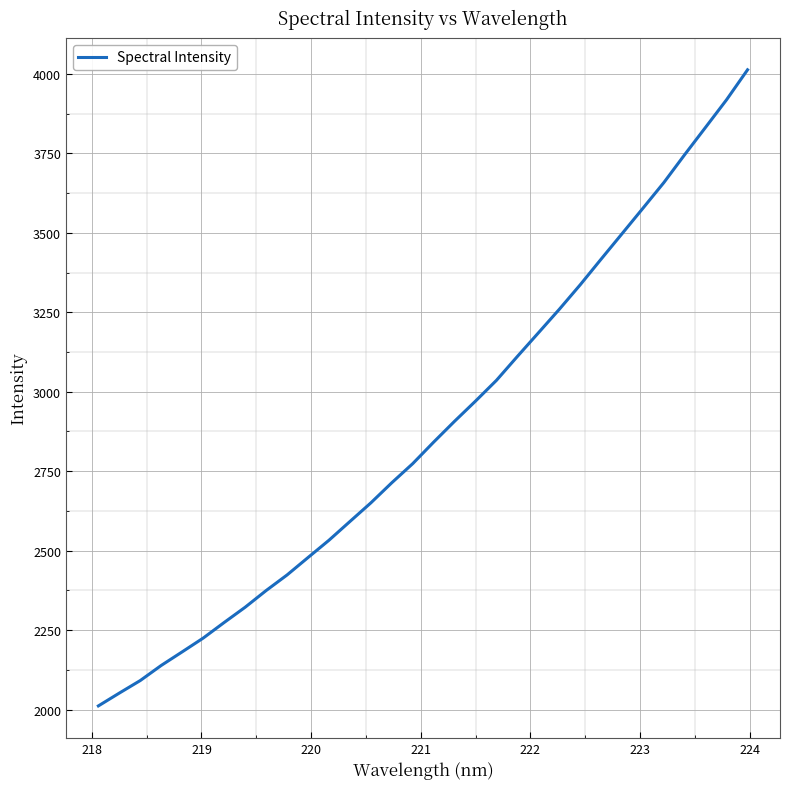

What is the smallest value displayed?

2011.6